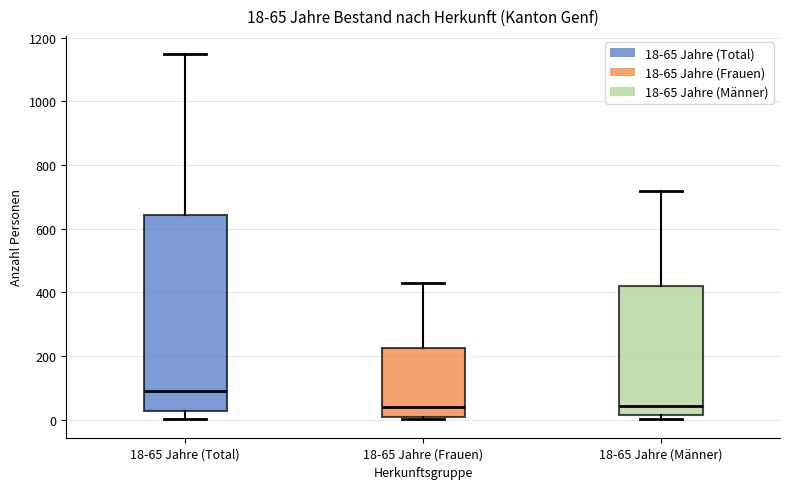

Which box has the highest median line?

18-65 Jahre (Total)